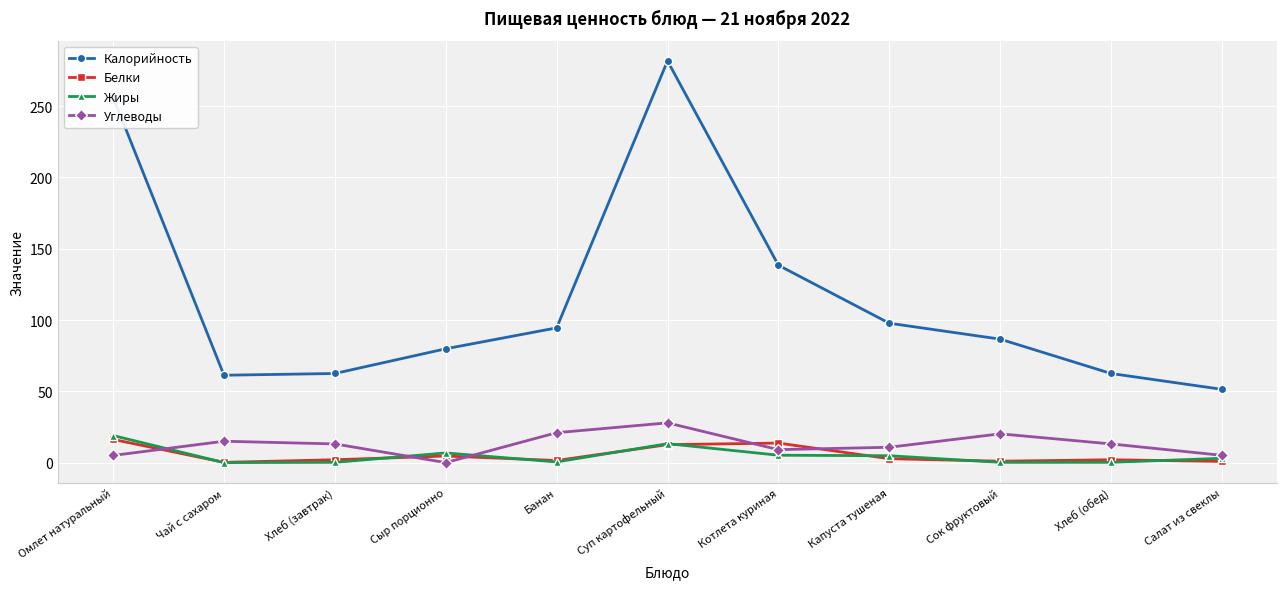

In Углеводы, how many points are higher than both neighbors (excluding endpoints)?

3